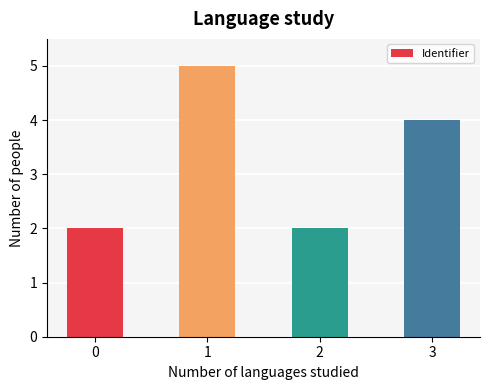

What is the greatest value displayed?

5